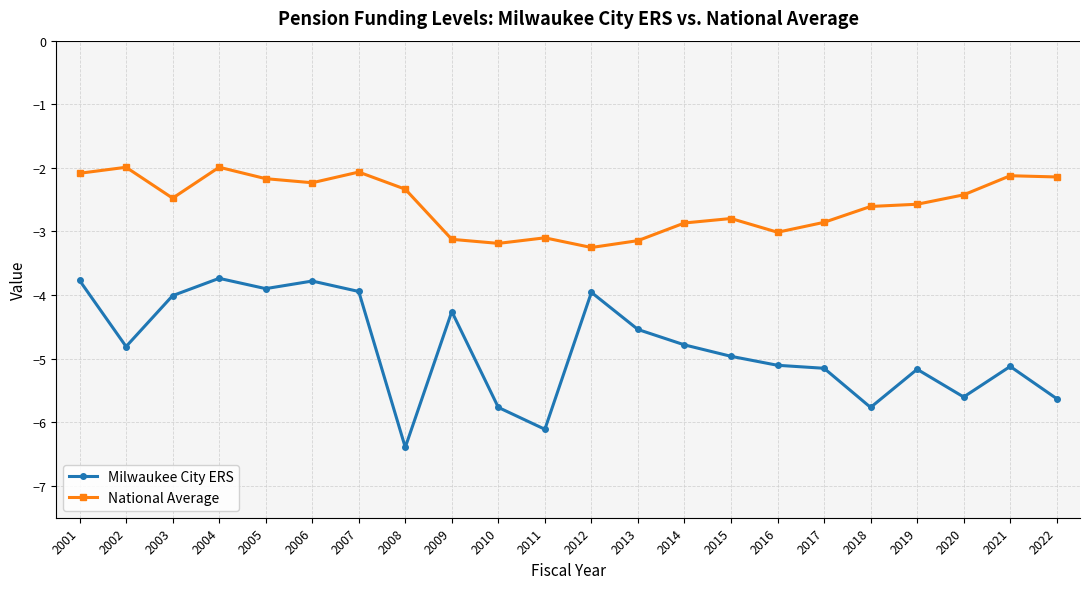

How many lines are shown in the chart?

2